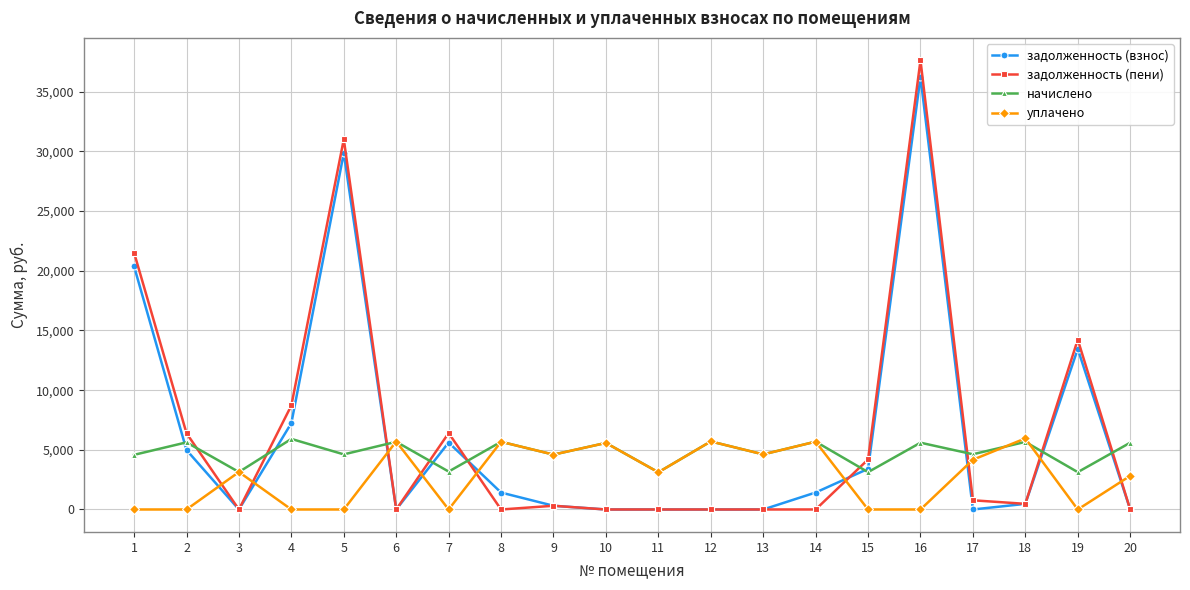

Is the value of задолженность (взнос) at 13 greater than the value of задолженность (пени) at 1?

No